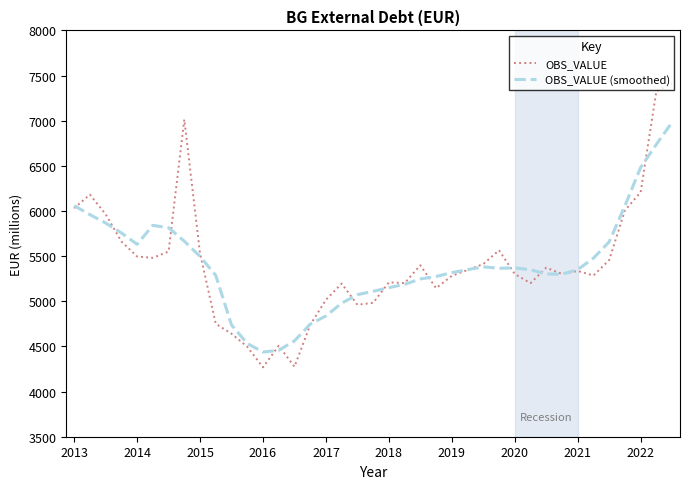

Which series has the largest range (max minus min)?

OBS_VALUE